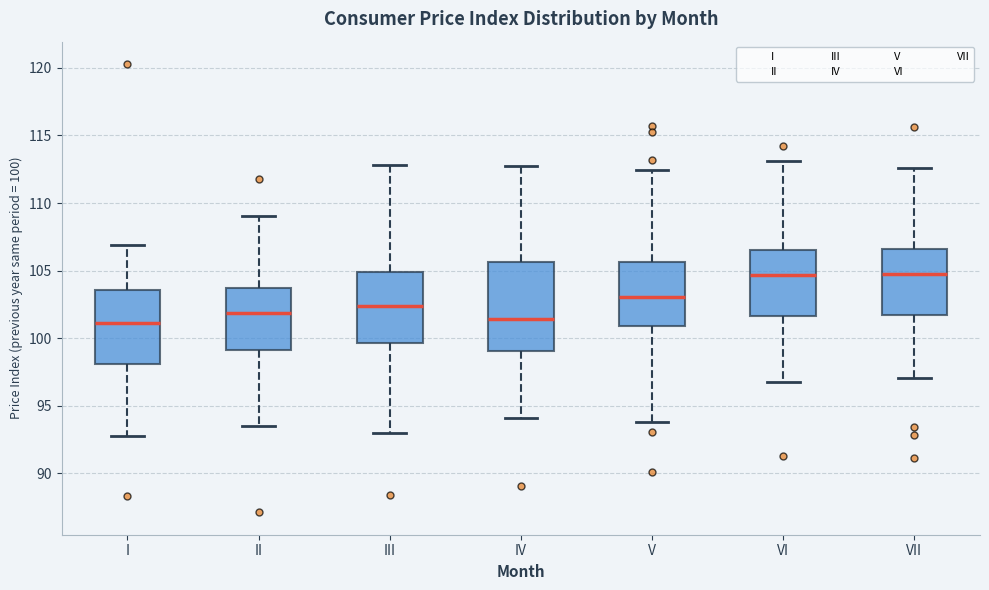

Where is the upper edge of the box for I on the y-axis? The values are not printed on the chart, so give them approximately, as read against the axis.

103.5